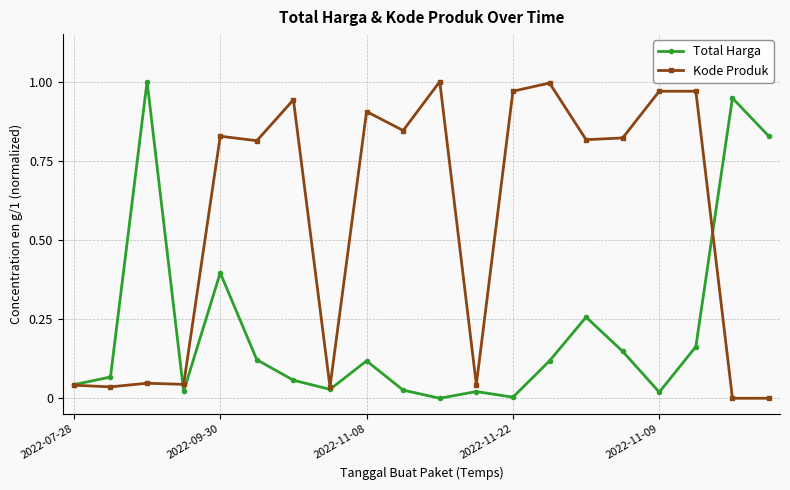

What are all the series names shown in the legend?

Total Harga, Kode Produk